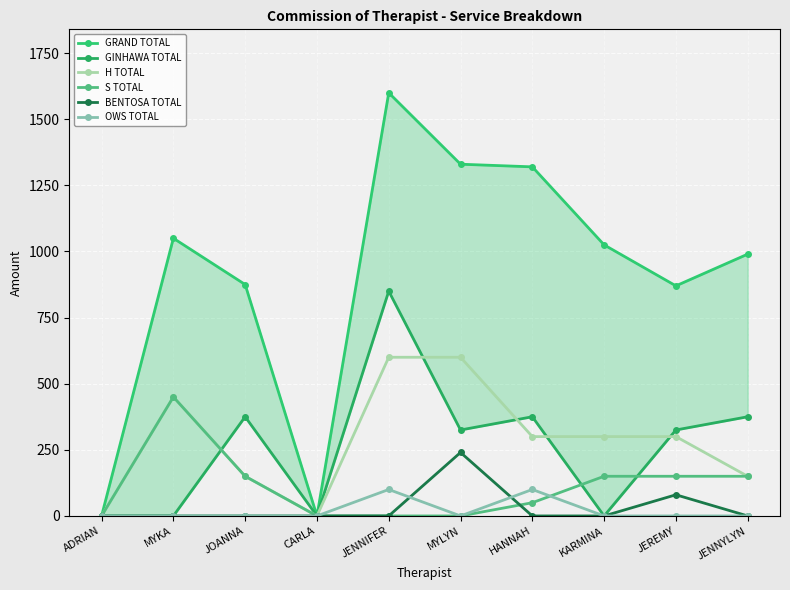

The S TOTAL series shows 150 at JEREMY. True or false?

True